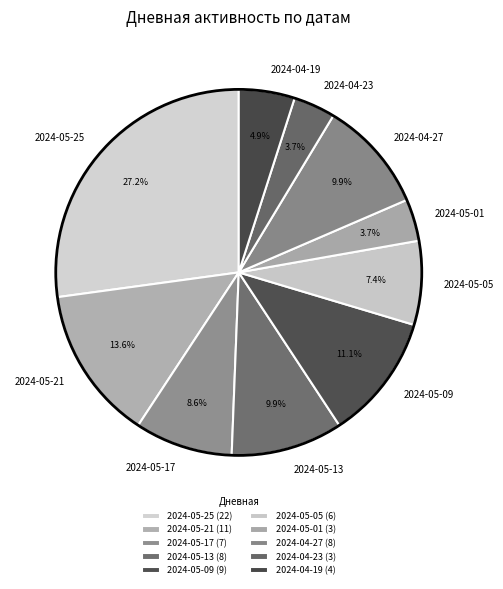

Is there a majority slice in this chart?

No